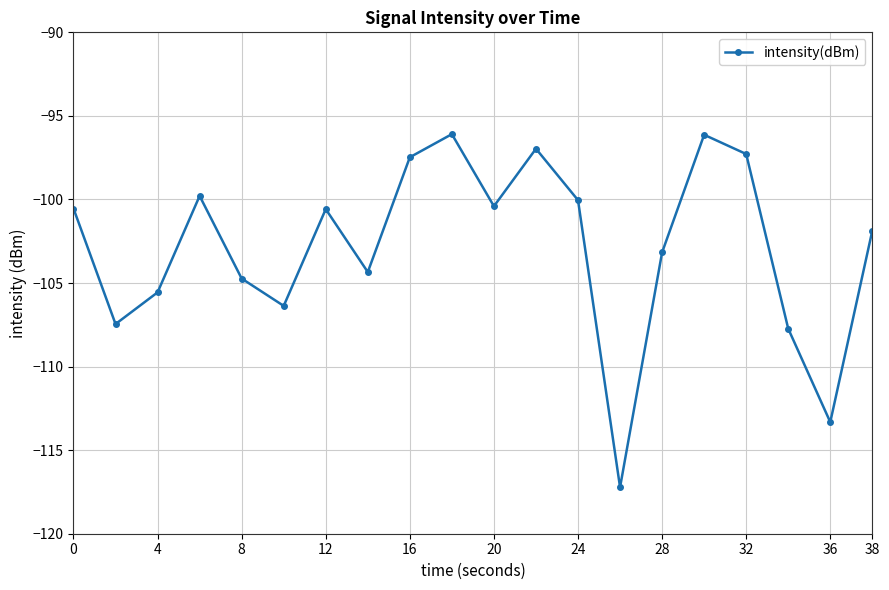

What is the value of the 1st point from the left?

-100.5